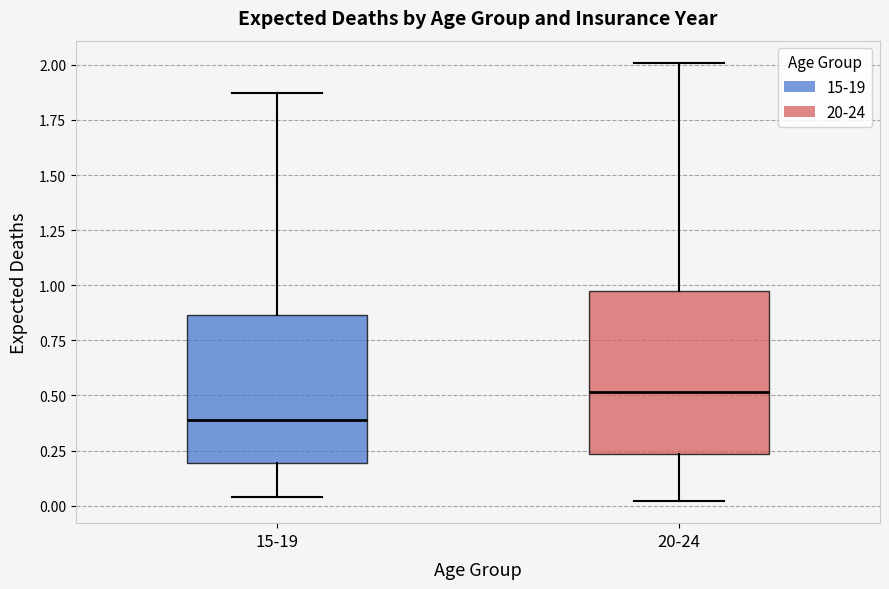

Which box is the tallest, from its lower edge to its upper edge?

20-24